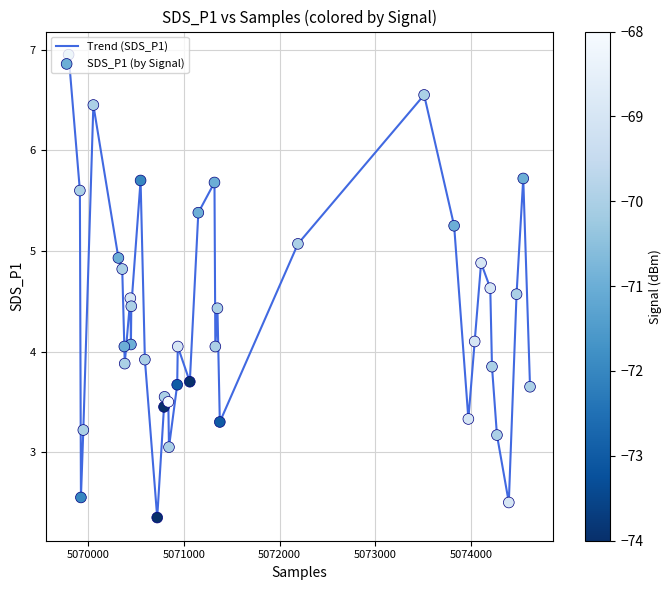

What is the greatest value displayed?

7.0